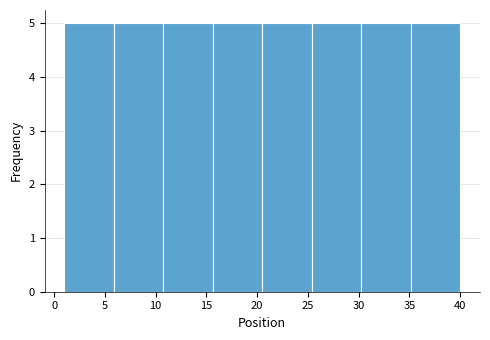

Reading left to right, list every bar in this chart as the range it spans on the x-axis followed by its height. Neither the bar edges nor the heights are printed on the chart, so give them approximately, as read against the axes.

1.0 to 6.0: 5
6.0 to 11.0: 5
11.0 to 15.5: 5
15.5 to 20.5: 5
20.5 to 25.5: 5
25.5 to 30.5: 5
30.5 to 35.0: 5
35.0 to 40.0: 5